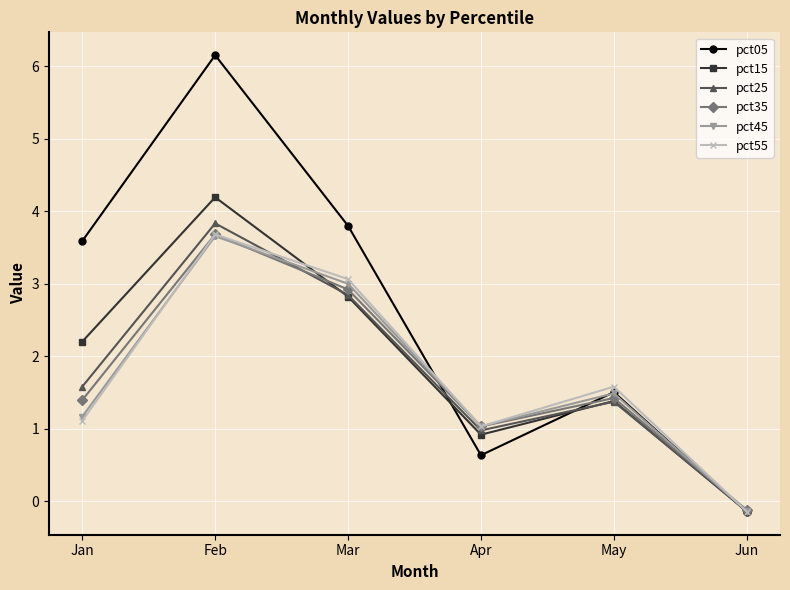

What is the spread (max minus min) of values at Feb?

2.5